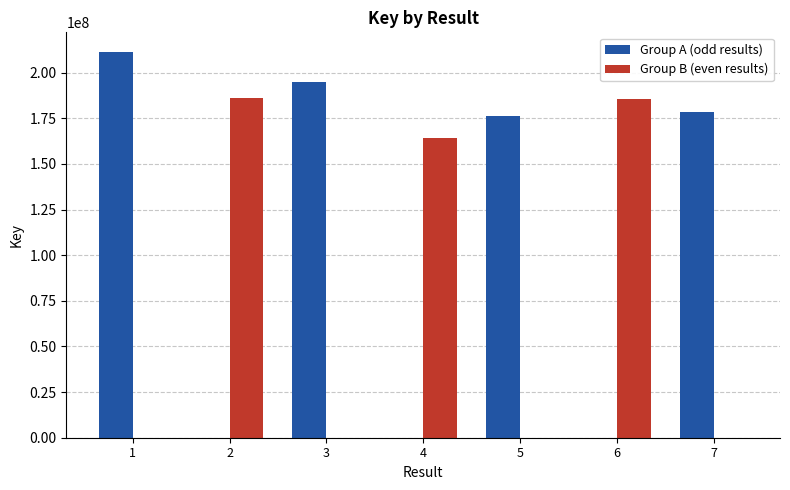

What is the maximum value for Group A (odd results)?

211515793